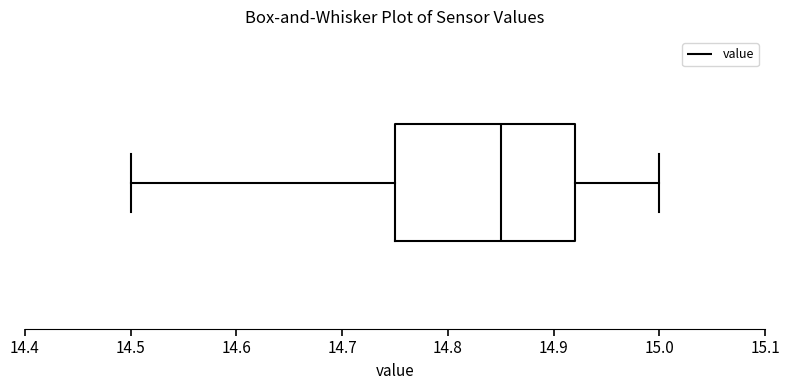

Transcribe this box plot: give where the median line is, the range the box spans, and where the two whiskers end, as read against the x-axis. The values are not printed on the chart, so give them approximately, as read against the axis.

median 14.85, box 14.75 to 14.92, whiskers 14.50 to 15.00